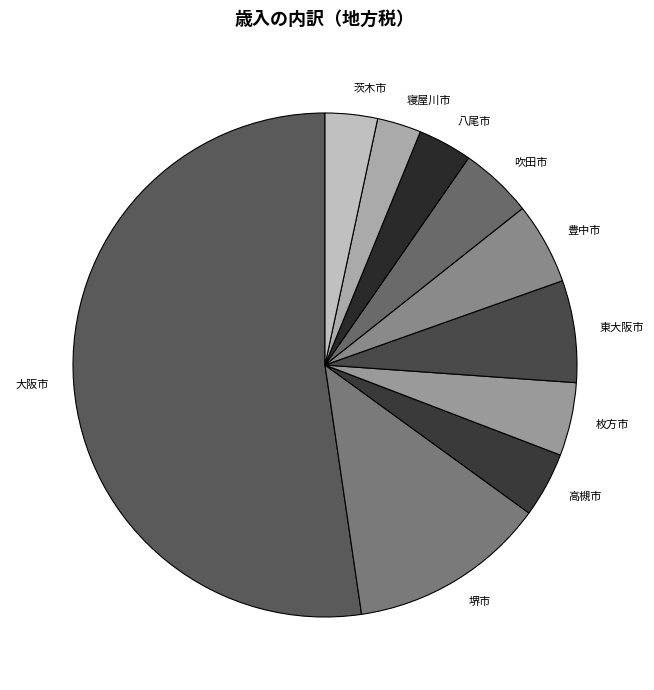

Between 茨木市 and 堺市, which is larger?

堺市